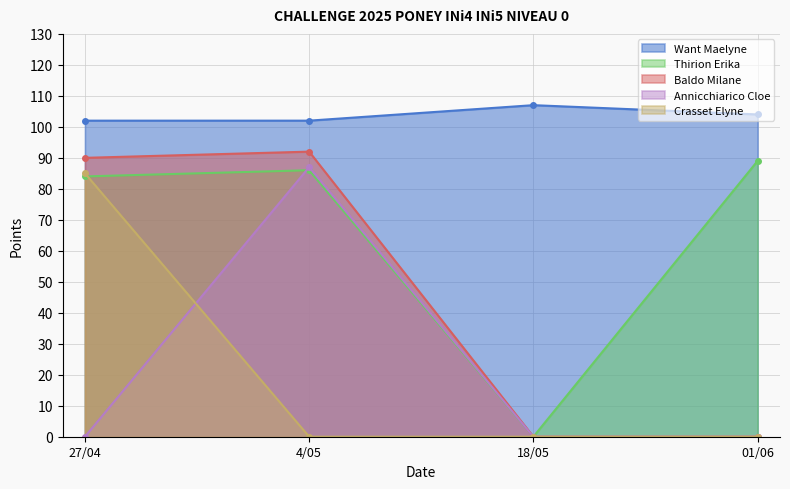

Which series has the largest total across all categories?

Want Maelyne